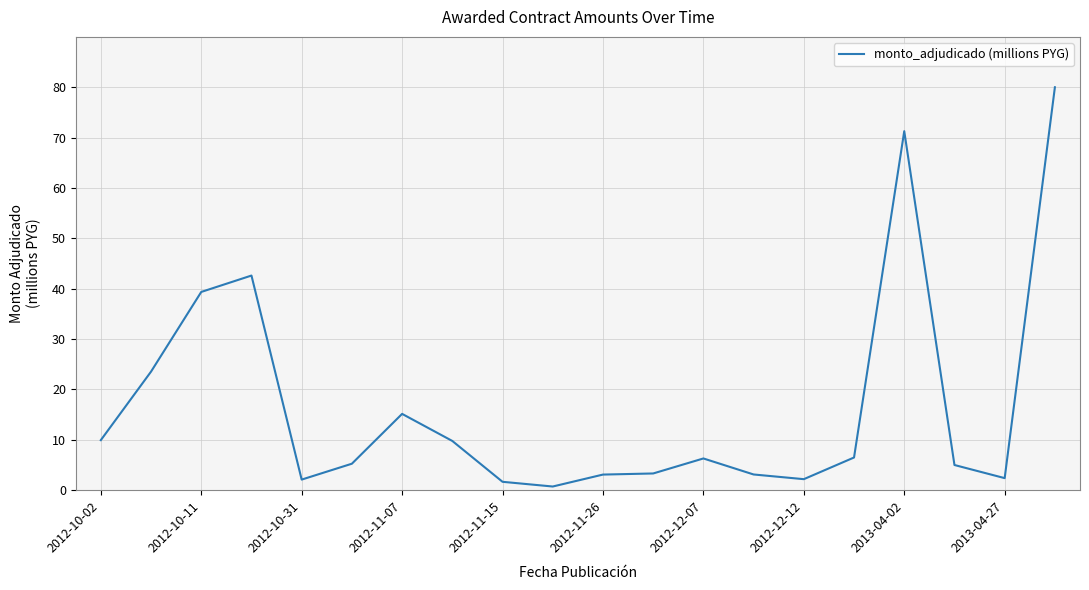

What is the maximum value shown in the chart?

80.0